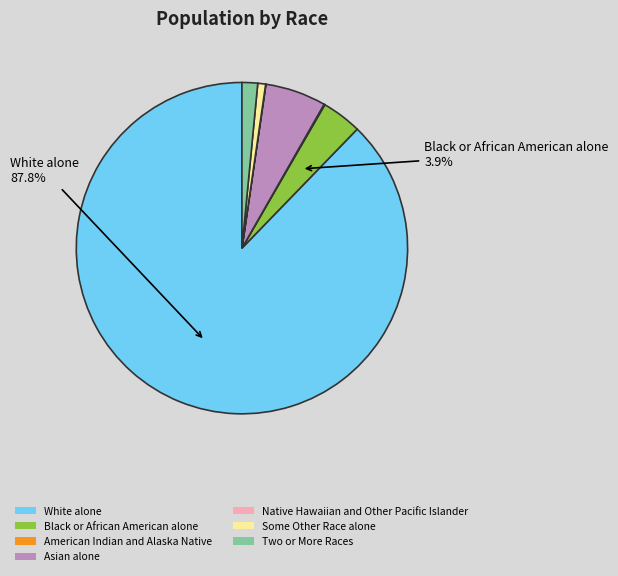

Between Some Other Race alone and Black or African American alone, which is larger?

Black or African American alone